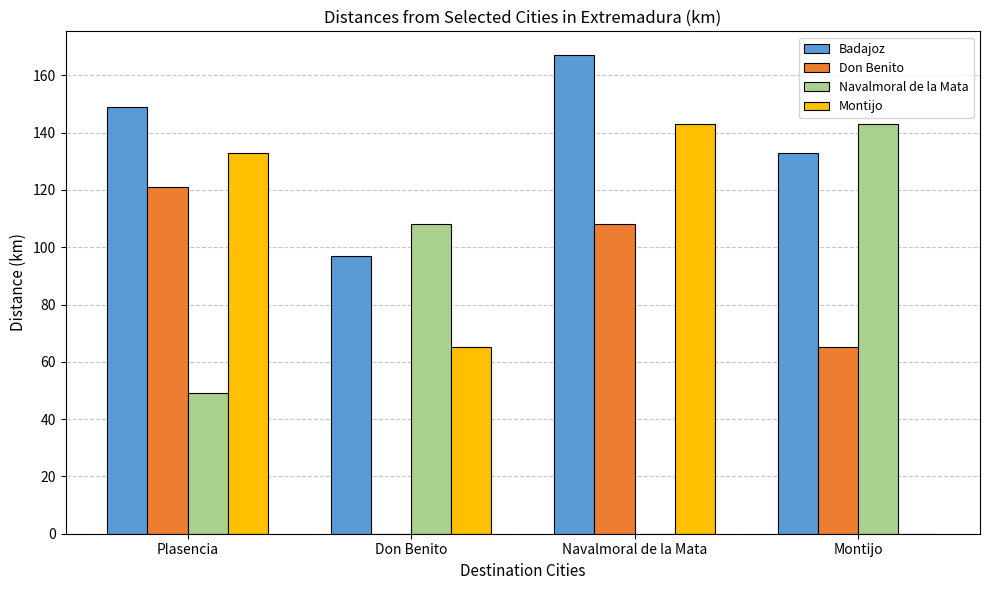

True or false: Montijo has a value of 133 at Plasencia.

True